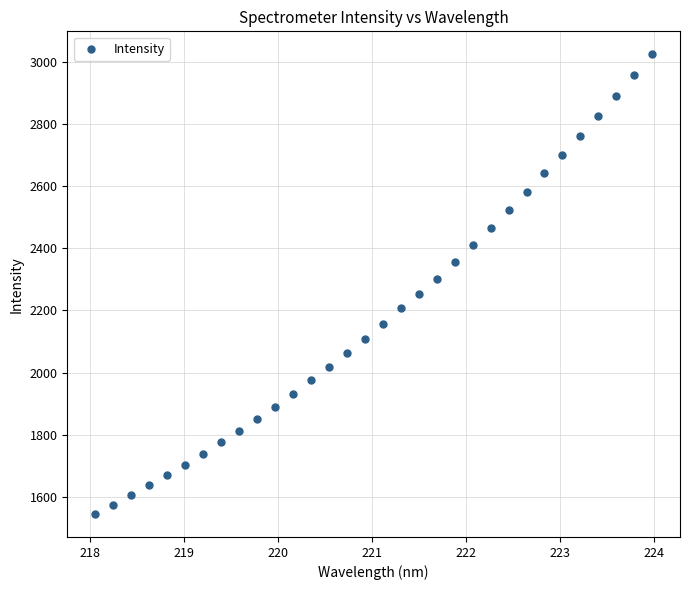

What is the range of X values (max minus min)?

5.9